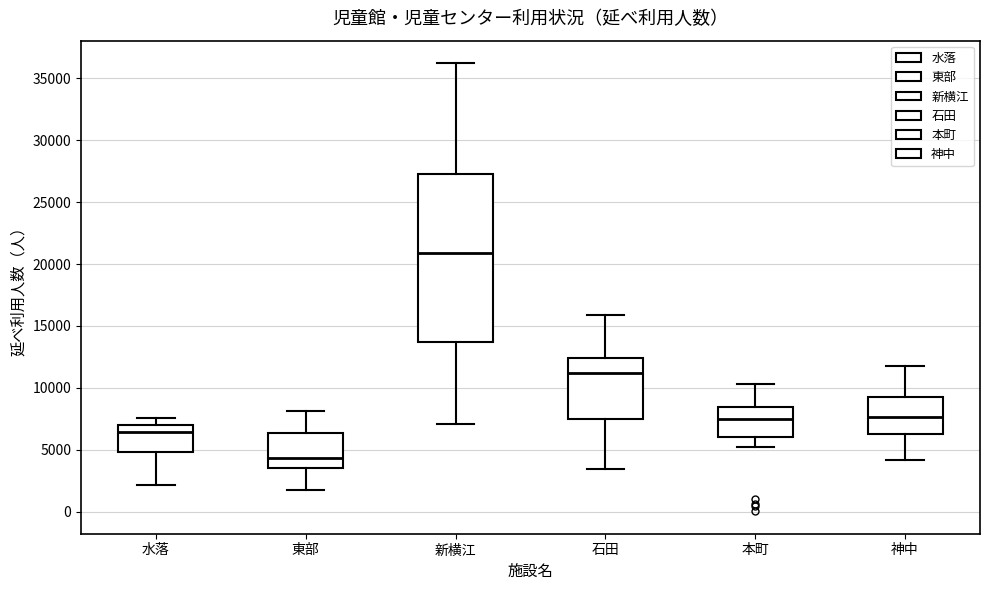

Where does the median line of the box for 本町 sit on the y-axis? The values are not printed on the chart, so give them approximately, as read against the axis.

7500